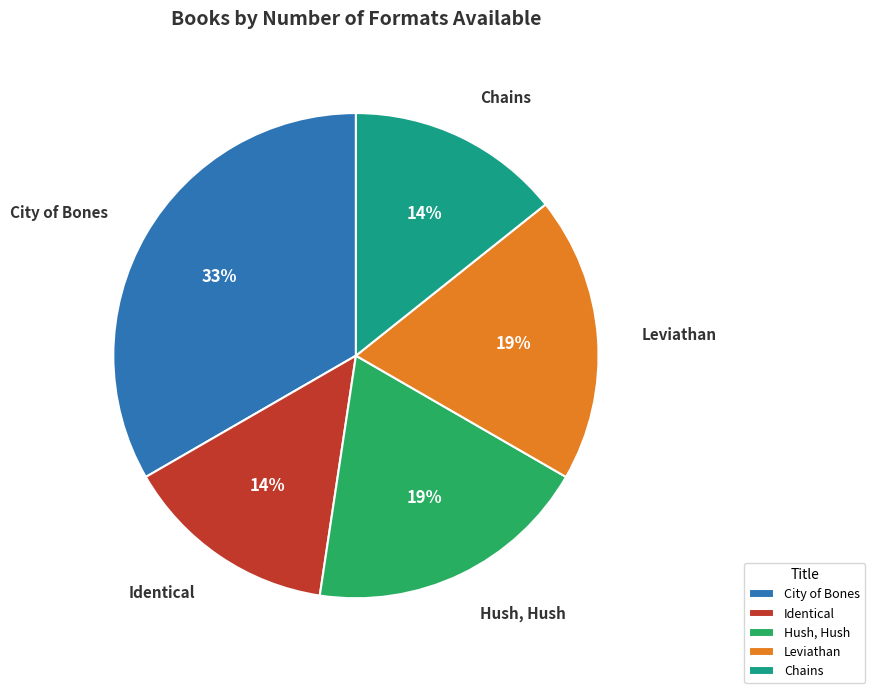

To the nearest percent, what percentage of the pie is Chains?

14%